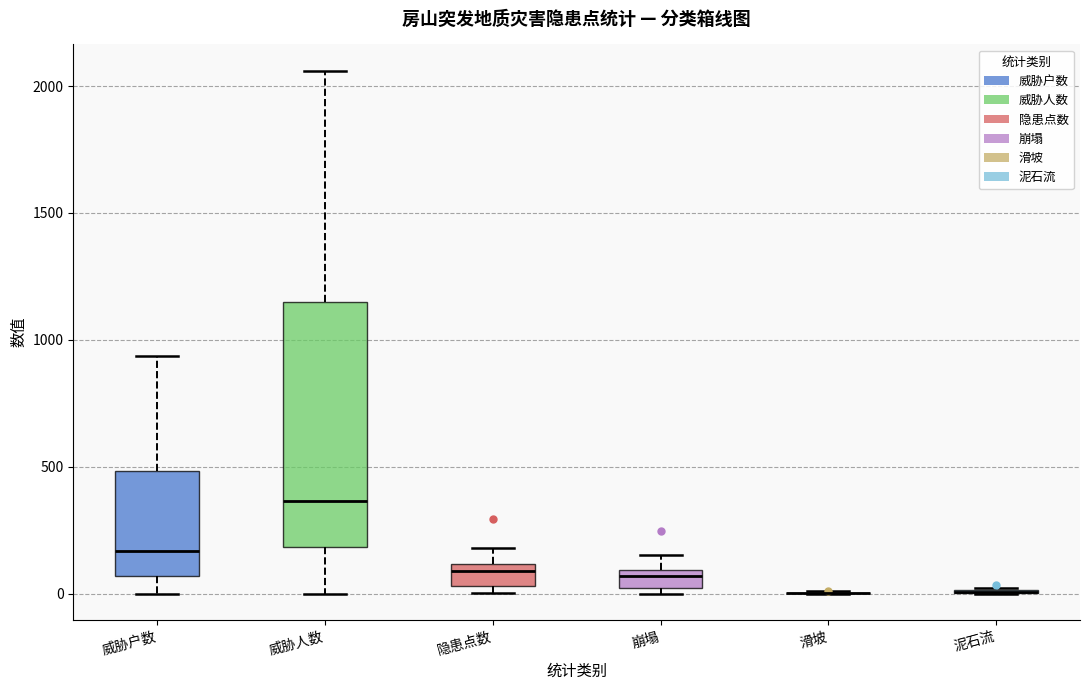

Comparing the boxes themselves (not the whiskers), which one is the tallest?

威胁人数